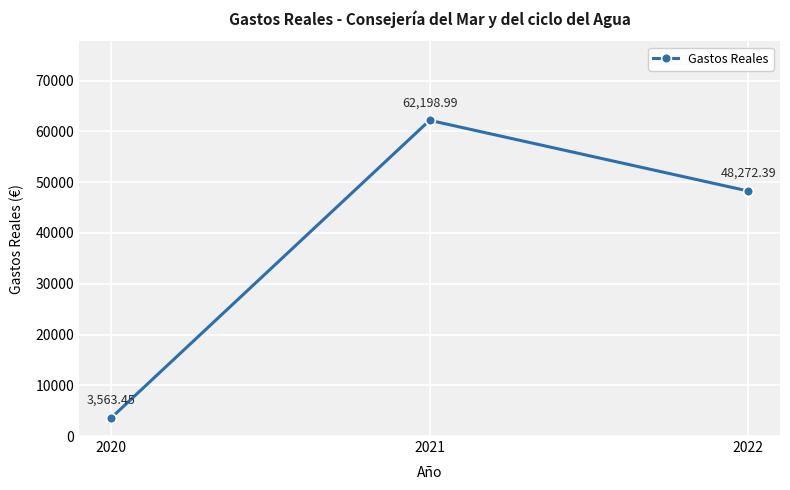

What is the value of the 2nd point from the left?

62199.0